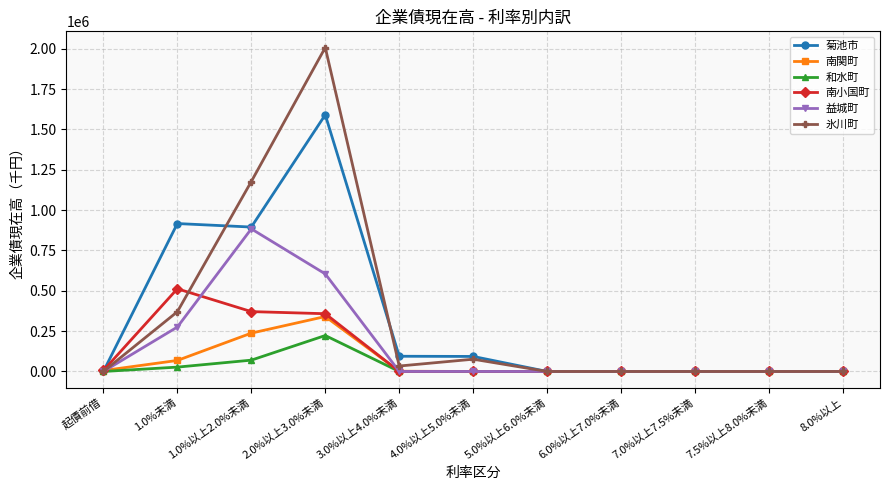

What is the label of the 4th point from the left?

2.0%以上3.0%未満